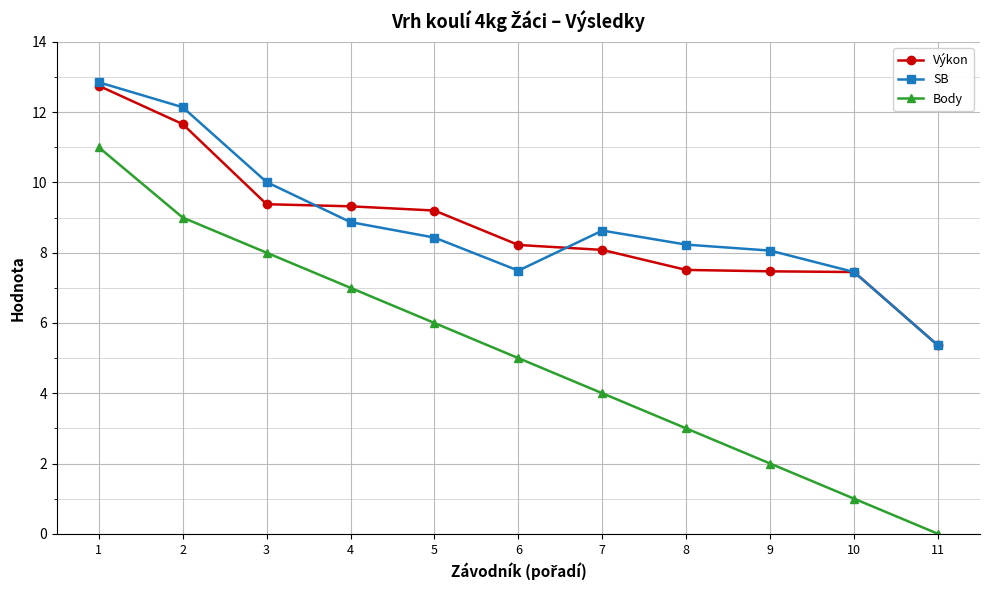

At 3, list the series in order from smallest to largest.

Body, Výkon, SB